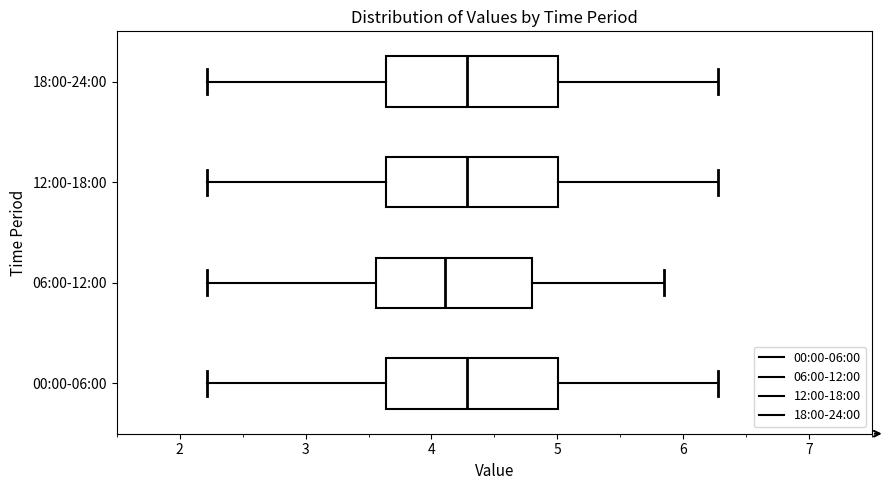

Reading bottom to top, read every box against the x-axis: the position of its median line, the range the box covers, and the ends of its whiskers. The values are not printed on the chart, so give them approximately, as read against the axis.

00:00-06:00: median 4.3, box 3.6 to 5.0, whiskers 2.2 to 6.3
06:00-12:00: median 4.1, box 3.6 to 4.8, whiskers 2.2 to 5.9
12:00-18:00: median 4.3, box 3.6 to 5.0, whiskers 2.2 to 6.3
18:00-24:00: median 4.3, box 3.6 to 5.0, whiskers 2.2 to 6.3